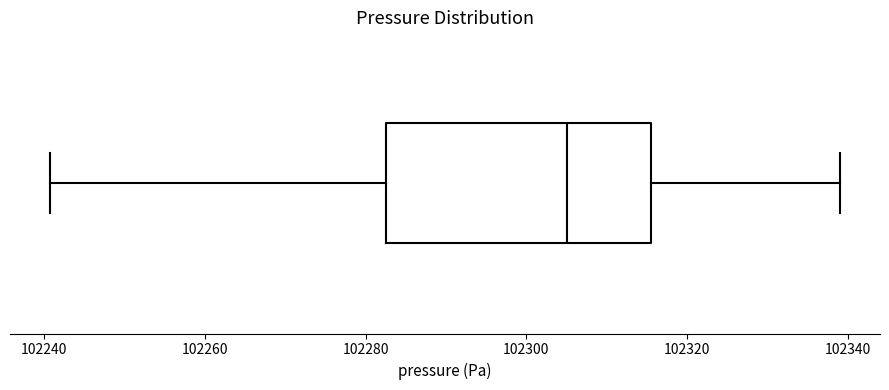

Transcribe this box plot: give where the median line is, the range the box spans, and where the two whiskers end, as read against the x-axis. The values are not printed on the chart, so give them approximately, as read against the axis.

median 102306, box 102282 to 102316, whiskers 102240 to 102340